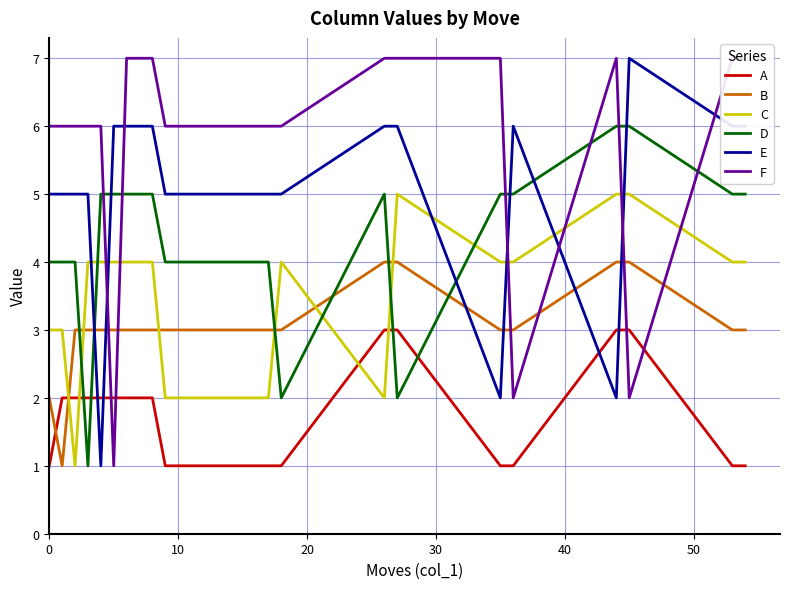

Is it true that C equals 4 at 10?

False